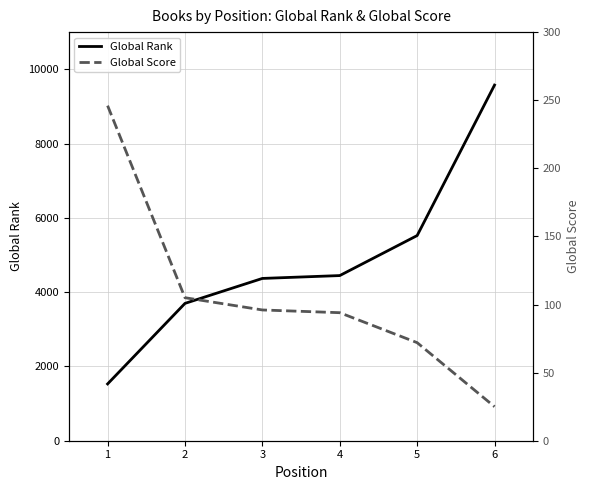

True or false: Global Score has more than 2 interior local peaks.

False